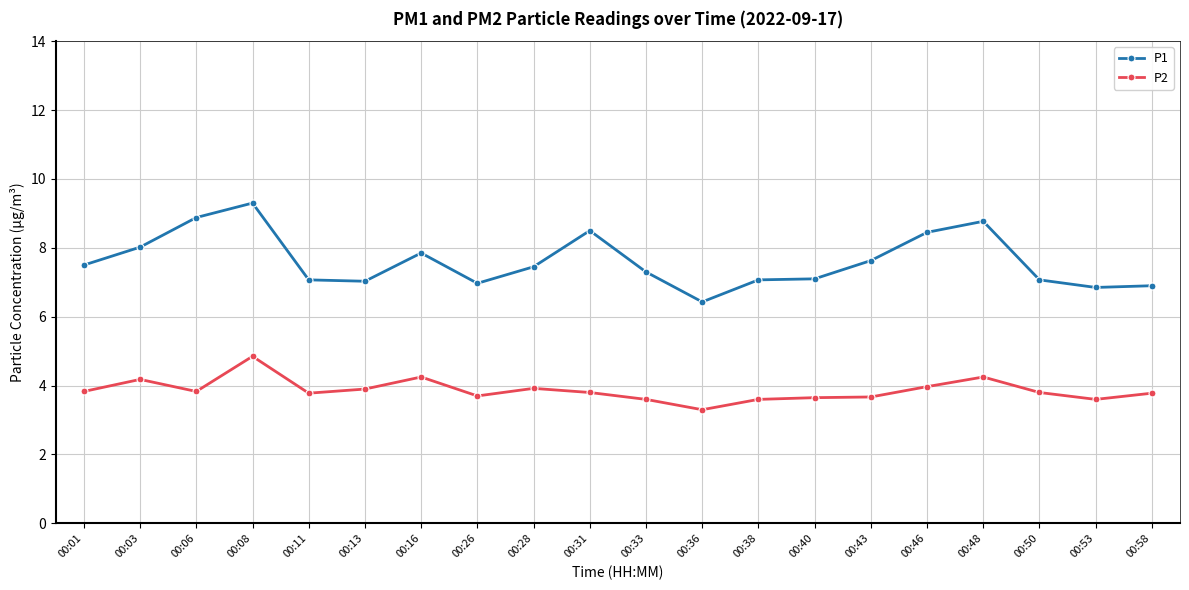

Is it true that P1 equals 7.8 at 00:16?

True